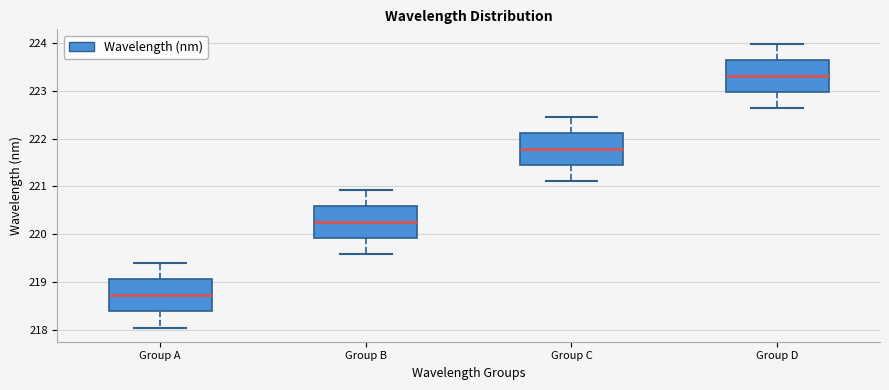

Which box has the highest median line?

Group D